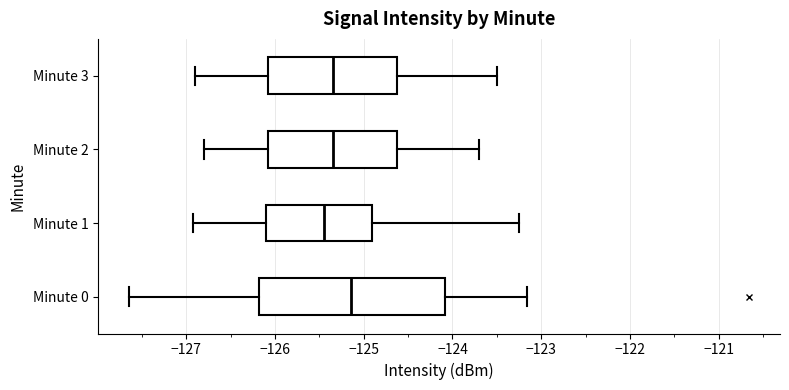

Reading bottom to top, read every box against the x-axis: the position of its median line, the range the box covers, and the ends of its whiskers. The values are not printed on the chart, so give them approximately, as read against the axis.

Minute 0: median -125.1, box -126.2 to -124.1, whiskers -127.6 to -123.2
Minute 1: median -125.4, box -126.1 to -124.9, whiskers -126.9 to -123.3
Minute 2: median -125.3, box -126.1 to -124.6, whiskers -126.8 to -123.7
Minute 3: median -125.3, box -126.1 to -124.6, whiskers -126.9 to -123.5